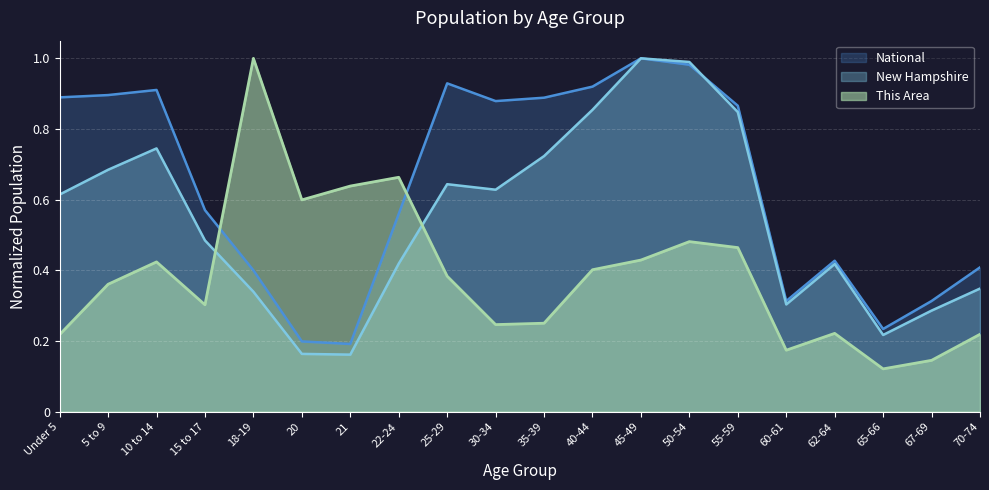

Which series has the largest total across all categories?

National